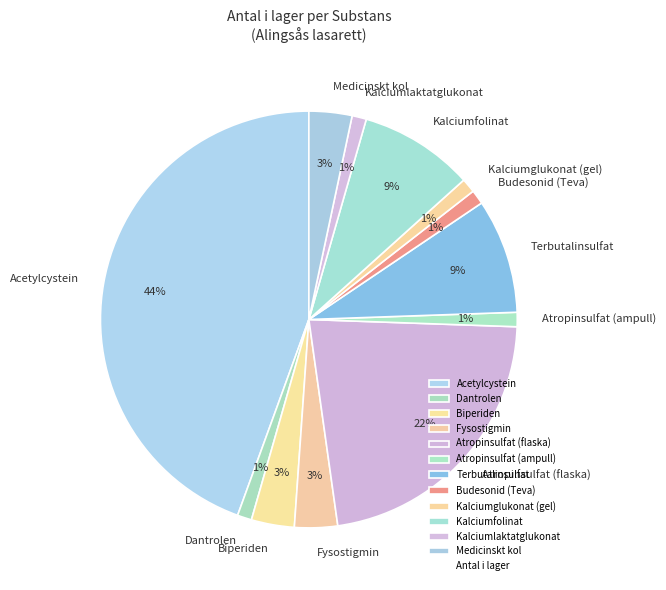

Between Acetylcystein and Terbutalinsulfat, which is larger?

Acetylcystein